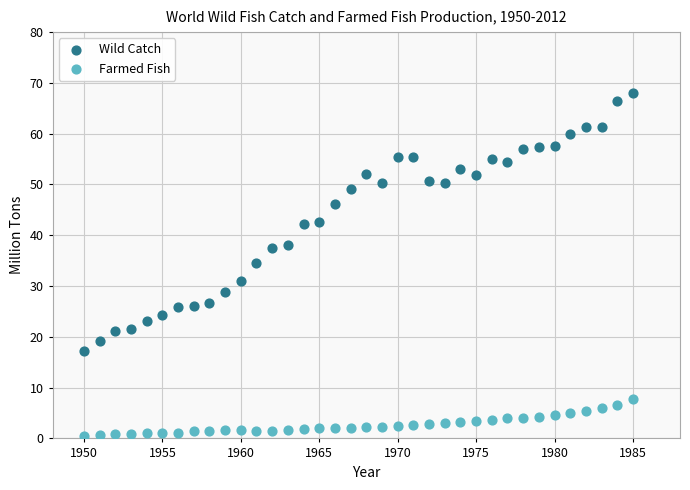

Which series reaches the minimum Y coordinate?

Farmed Fish